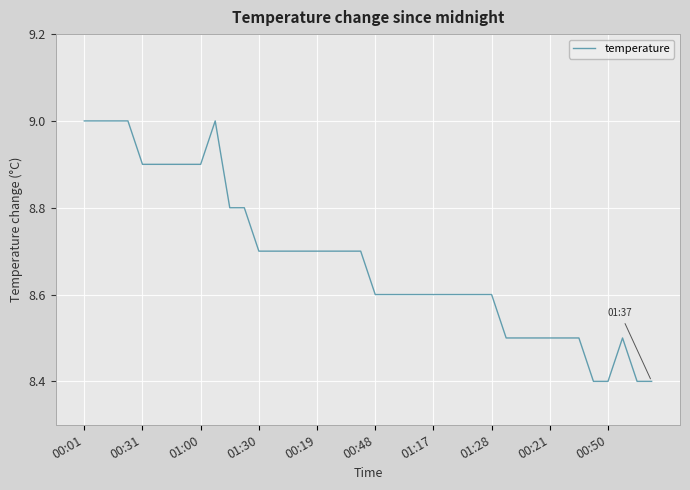

What is the minimum value shown in the chart?

8.4